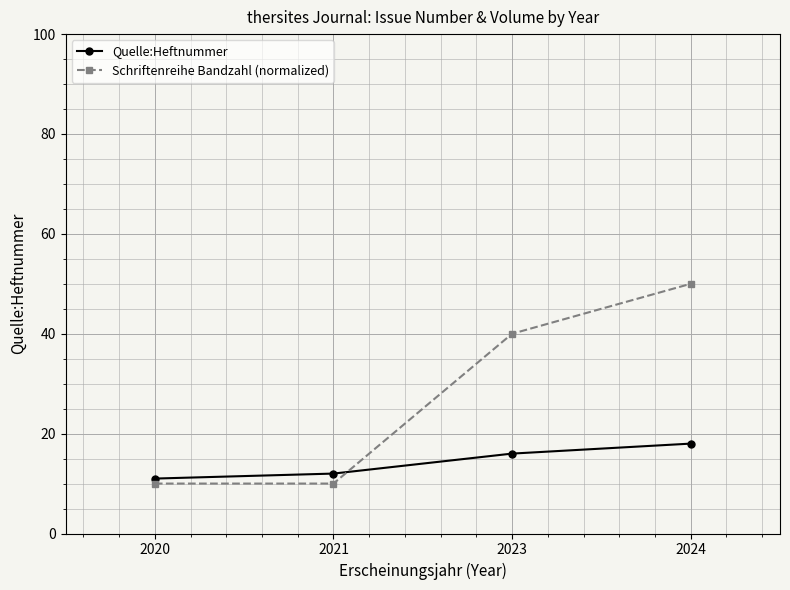

How many Quelle:Heftnummer values are between 12 and 18?

3